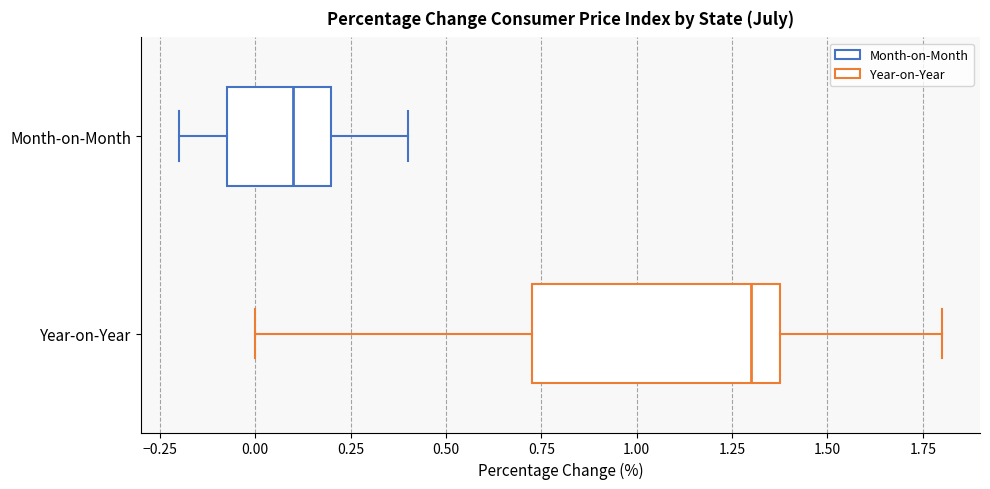

Where does the left whisker of the box for Month-on-Month end on the x-axis? The values are not printed on the chart, so give them approximately, as read against the axis.

-0.20